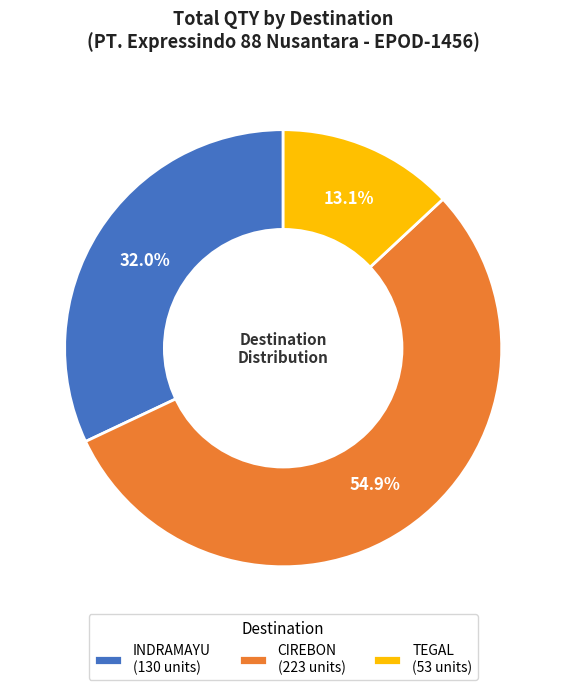

Does any single category account for the majority?

Yes